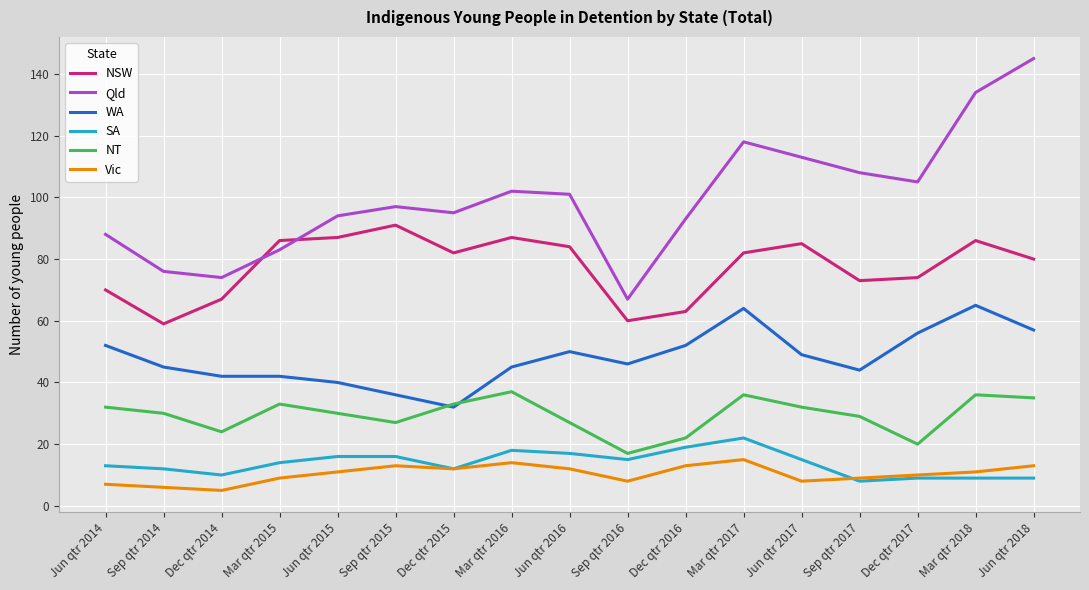

What is the total value across all series at Jun qtr 2017?

302